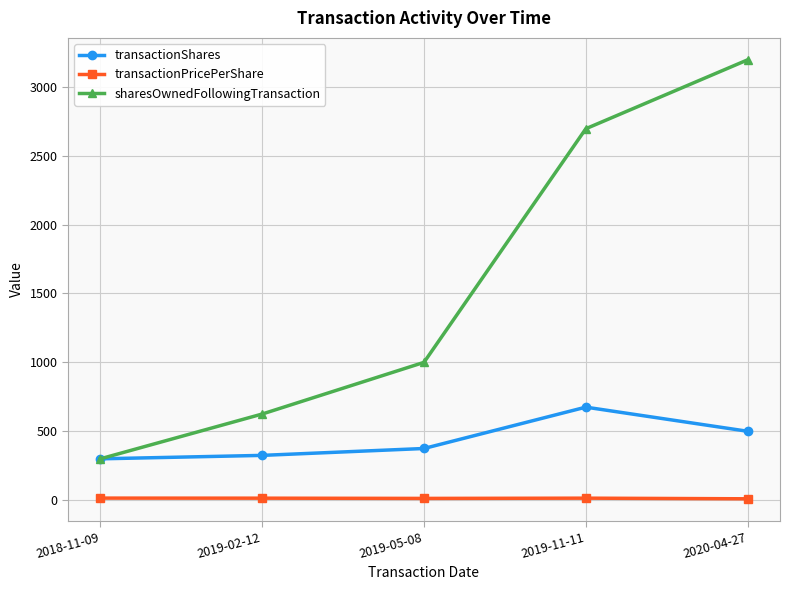

True or false: transactionShares and transactionPricePerShare cross at least once.

False